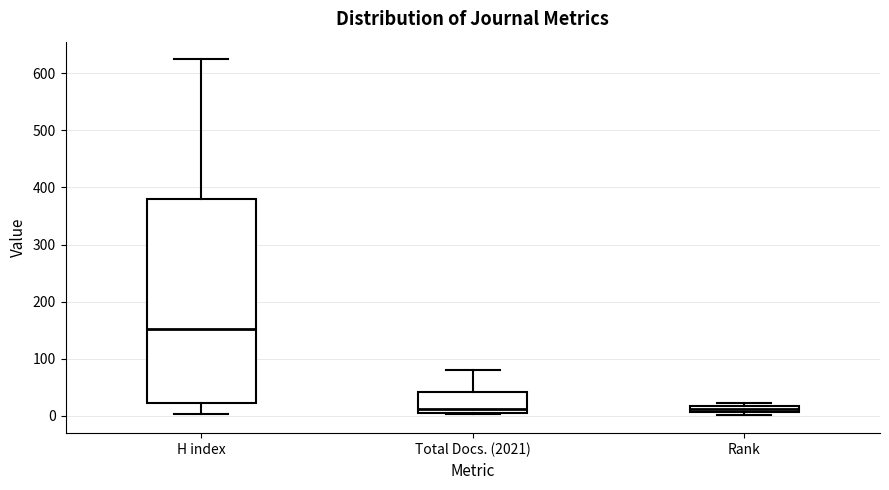

Comparing the boxes themselves (not the whiskers), which one is the tallest?

H index